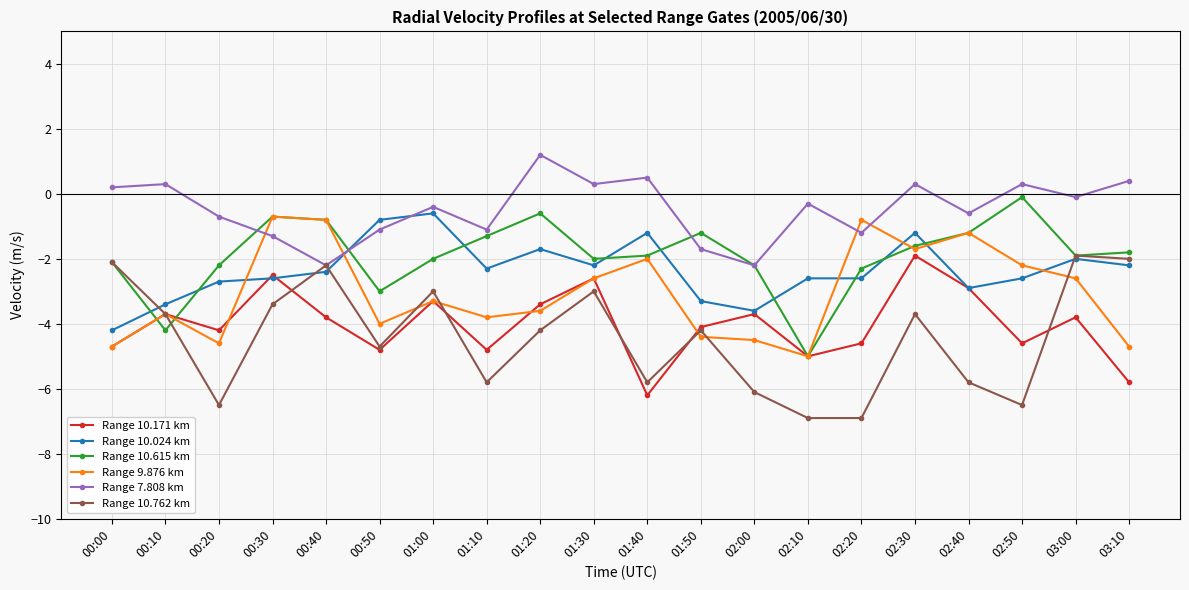

True or false: Range 7.808 km has more than 1 points higher than both neighbors.

True